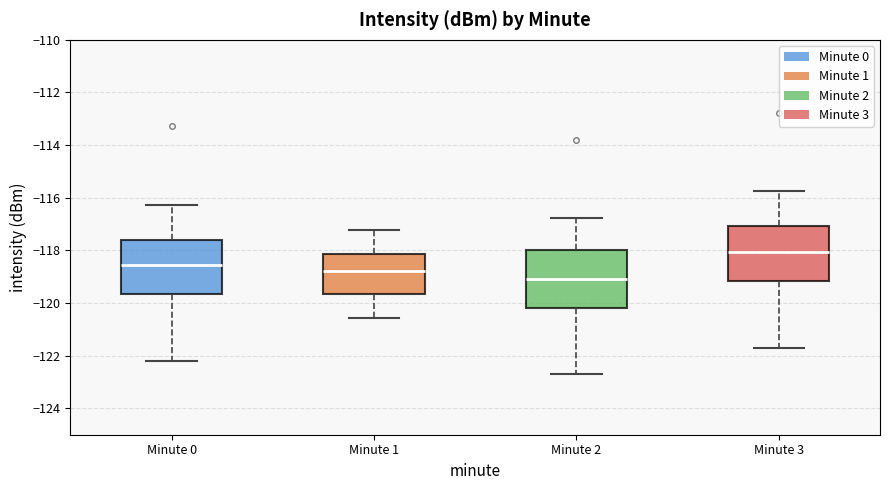

Where does the upper whisker of the box for Minute 3 end on the y-axis? The values are not printed on the chart, so give them approximately, as read against the axis.

-115.8